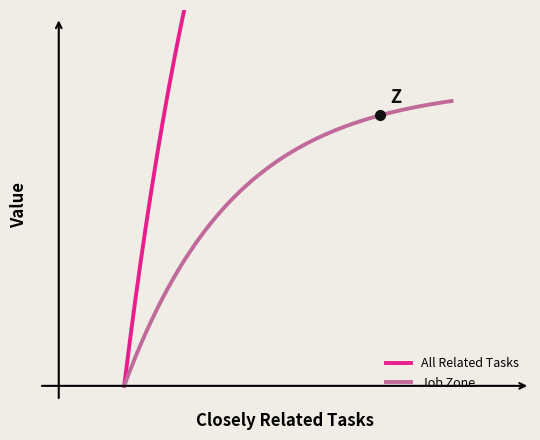

Rank the series by their maximum value, from lowest to highest.

Job Zone, All Related Tasks